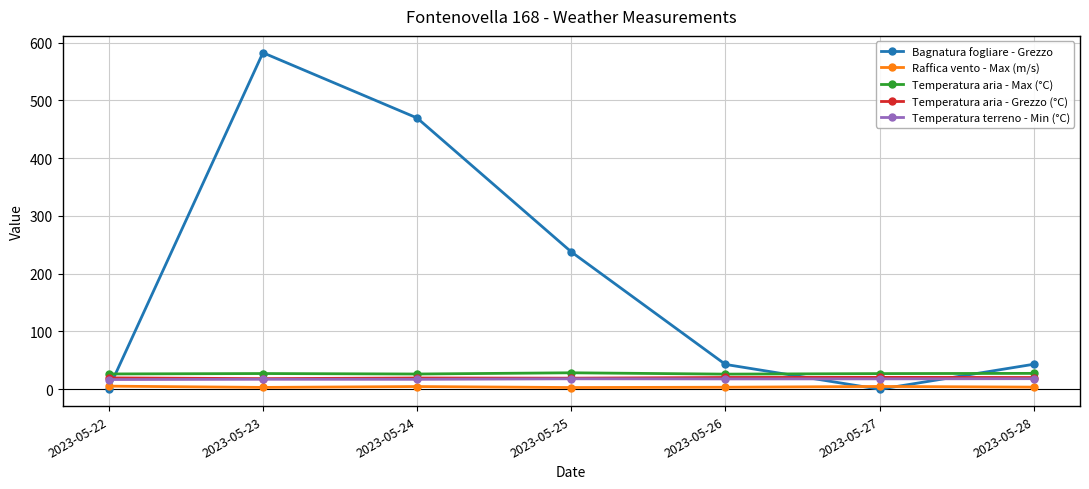

What is the value of the Temperatura aria - Grezzo (°C) point at the 3rd from the left?

19.5